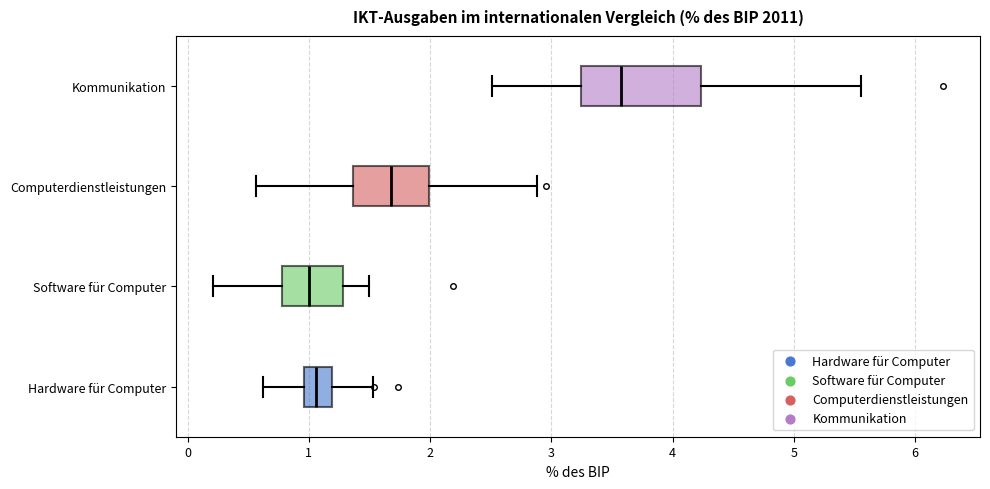

Reading bottom to top, transcribe this box plot: for each box, give where its median line is, the range the box spans, and where its two whiskers end, as read against the x-axis. The values are not printed on the chart, so give them approximately, as read against the axis.

Hardware für Computer: median 1.1, box 1.0 to 1.2, whiskers 0.6 to 1.5
Software für Computer: median 1.0, box 0.8 to 1.3, whiskers 0.2 to 1.5
Computerdienstleistungen: median 1.7, box 1.4 to 2.0, whiskers 0.6 to 2.9
Kommunikation: median 3.6, box 3.2 to 4.2, whiskers 2.5 to 5.6